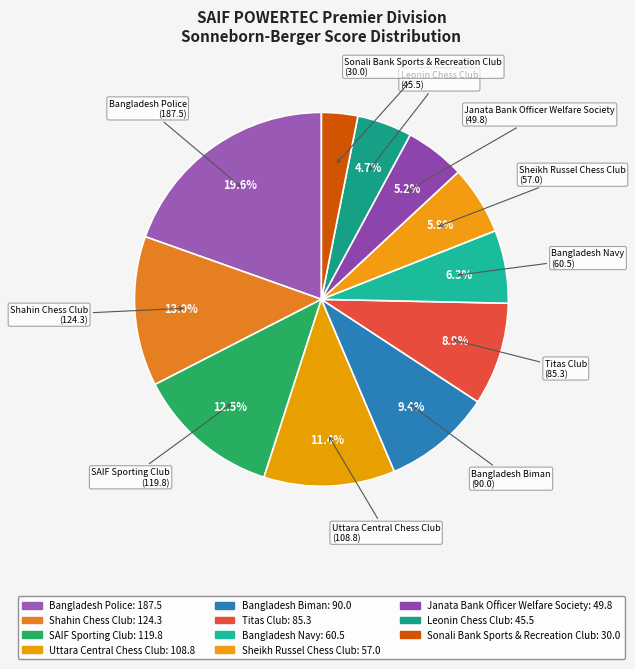

Rank the categories by value from lowest to highest.

Sonali Bank Sports & Recreation Club, Leonin Chess Club, Janata Bank Officer Welfare Society, Sheikh Russel Chess Club, Bangladesh Navy, Titas Club, Bangladesh Biman, Uttara Central Chess Club, SAIF Sporting Club, Shahin Chess Club, Bangladesh Police